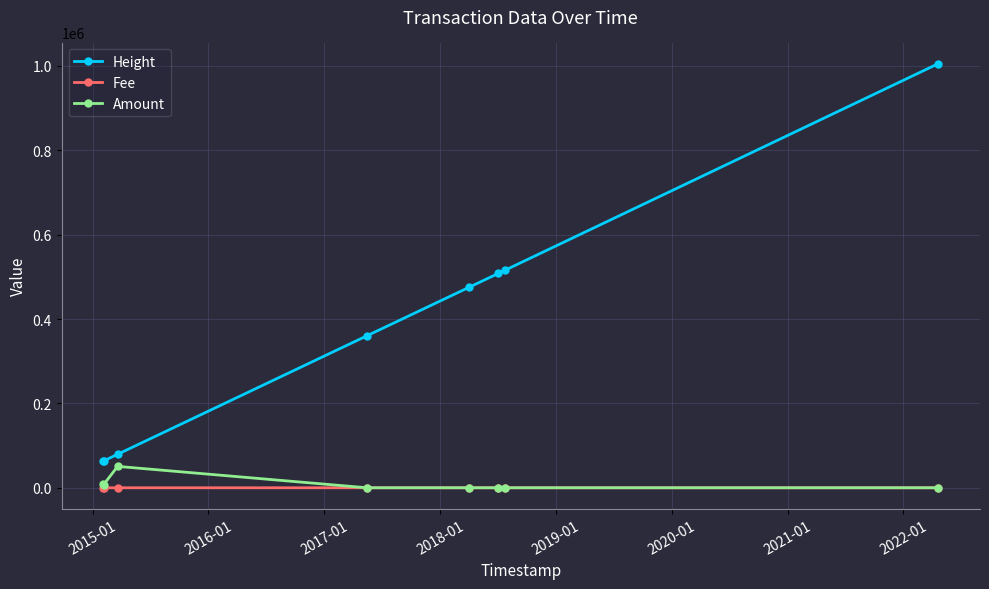

Which series has the largest total across all categories?

Height